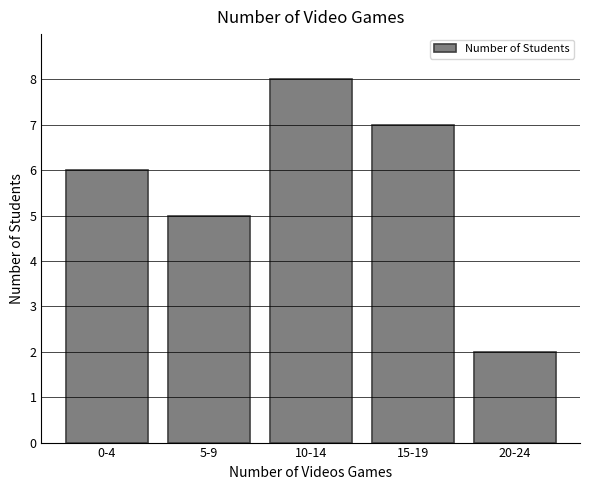

Reading left to right, what are all the values shown in this chart?

0-4=6	5-9=5	10-14=8	15-19=7	20-24=2